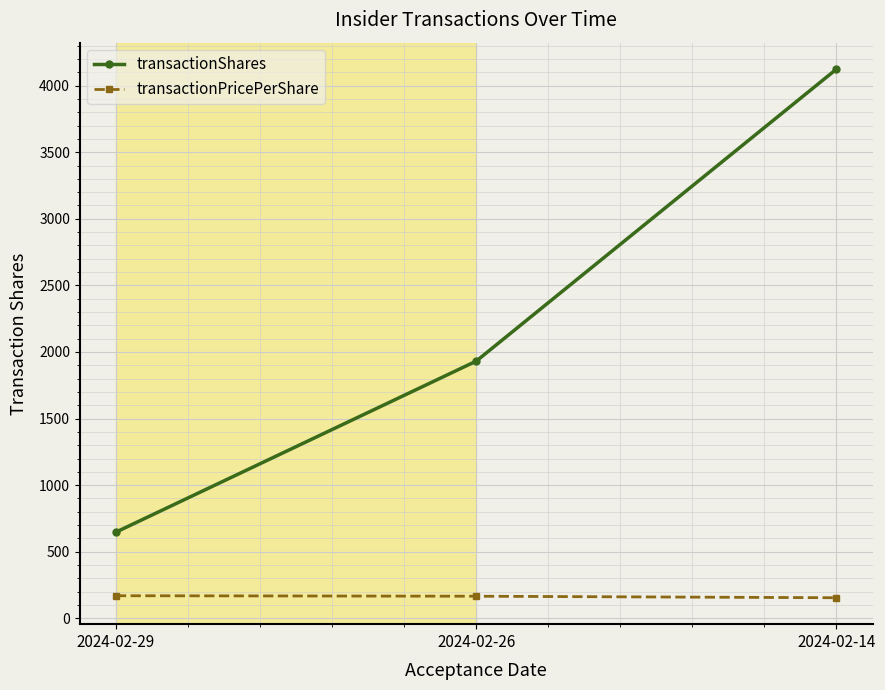

Which series changed the most between 2024-02-29 and 2024-02-26?

transactionShares